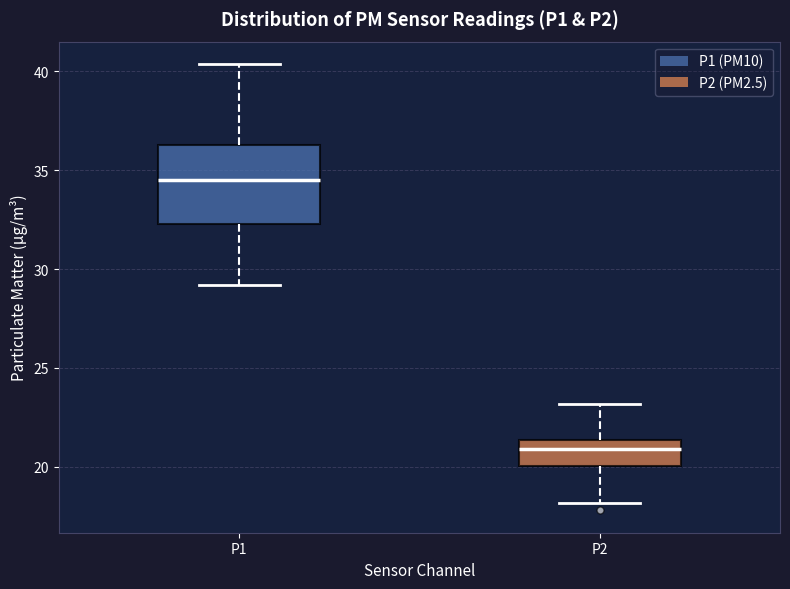

Which box is the tallest, from its lower edge to its upper edge?

P1